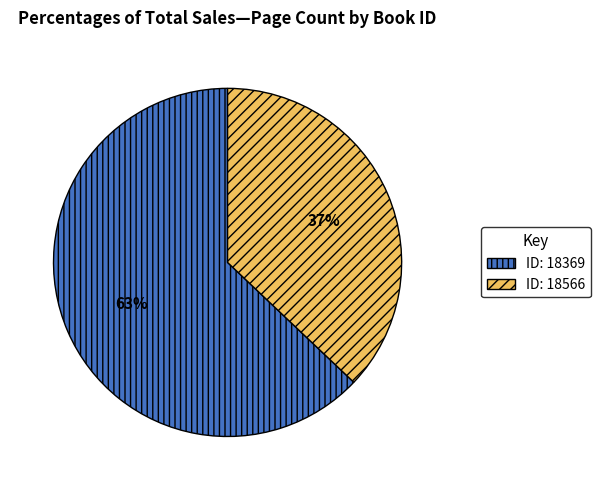

To the nearest percent, what is the difference between the largest and smallest slice percentages?

26%